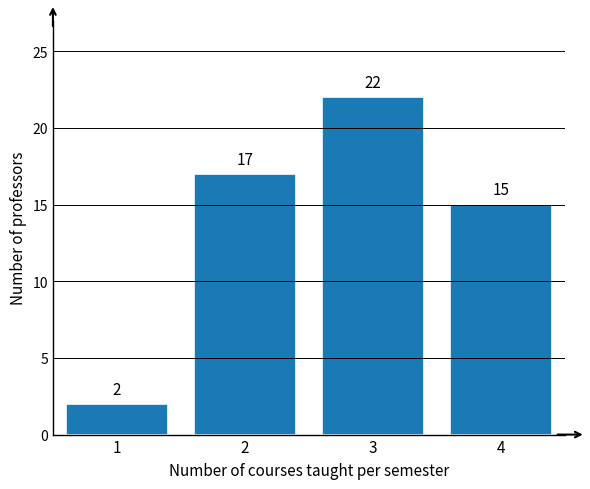

Reading left to right, transcribe all the data shown in this chart.

2	17	22	15